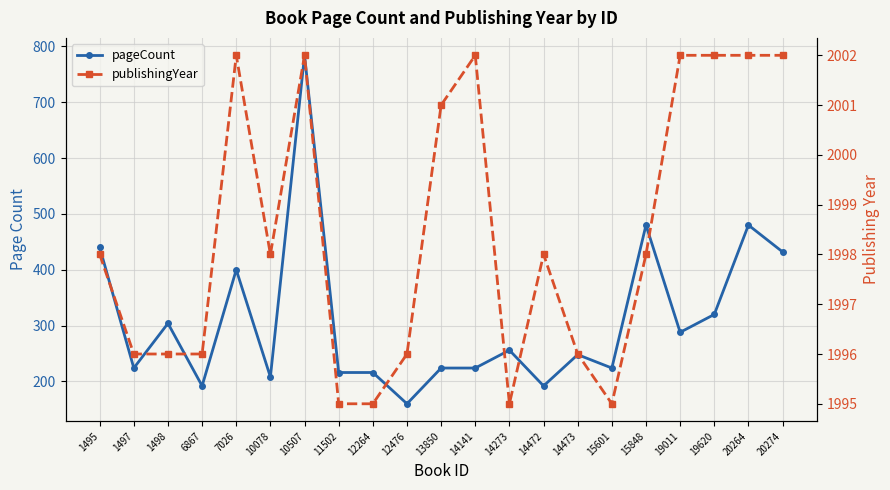

Which category has the highest value across all series?

7026